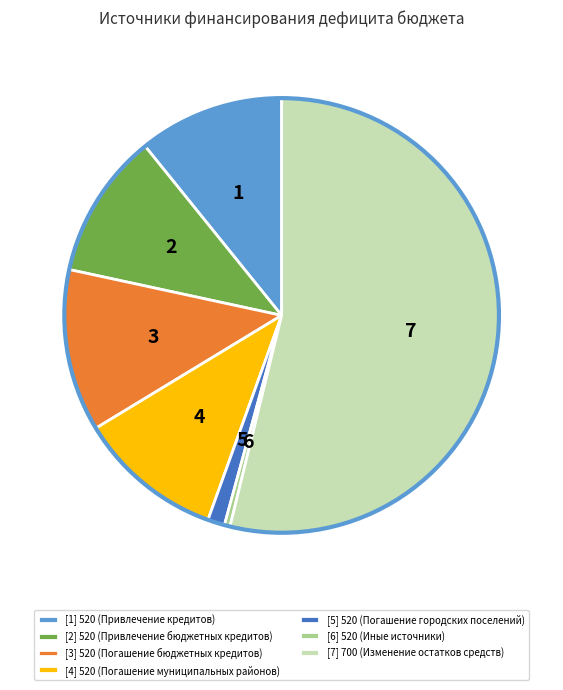

True or false: [3] 520 (Погашение бюджетных кредитов) accounts for 12% of the total.

True